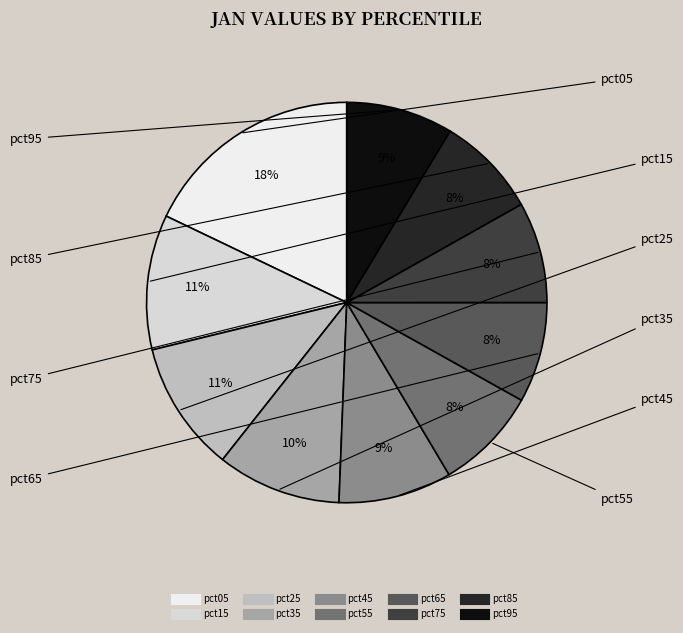

To the nearest percent, what is the difference between the pct55 and pct15 slice percentages?

3%